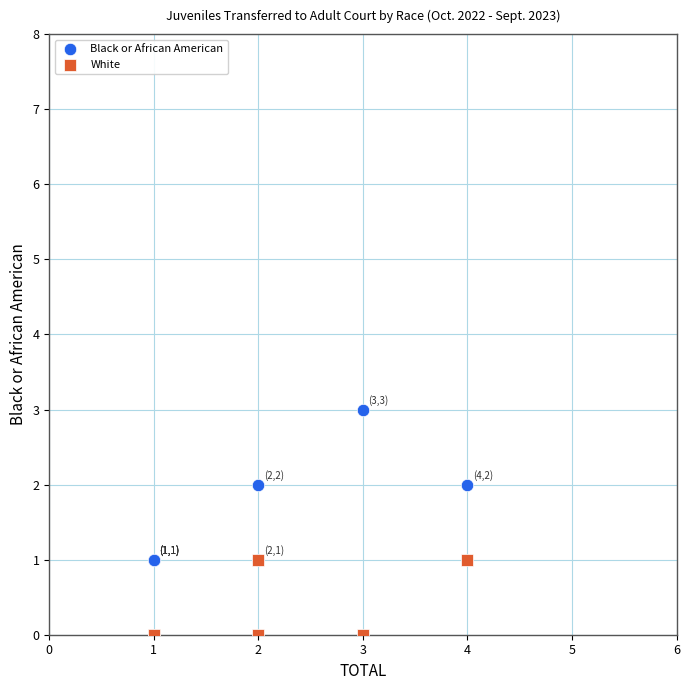

Which series reaches the maximum Y coordinate?

Black or African American